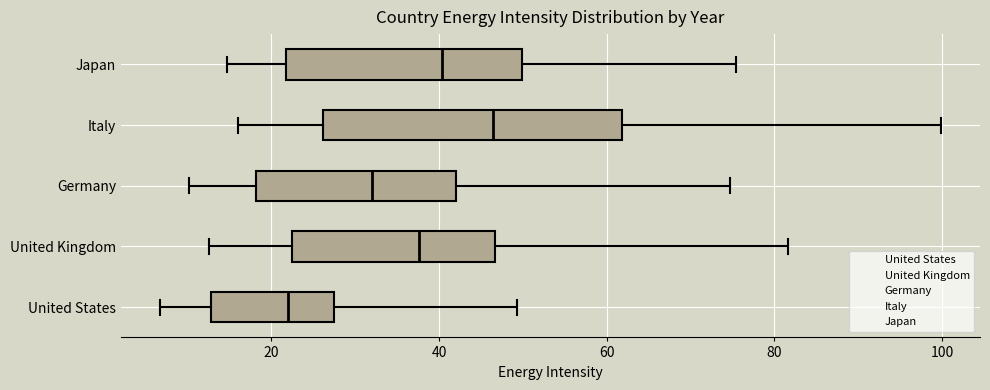

Where does the median line of the box for United States sit on the x-axis? The values are not printed on the chart, so give them approximately, as read against the axis.

22